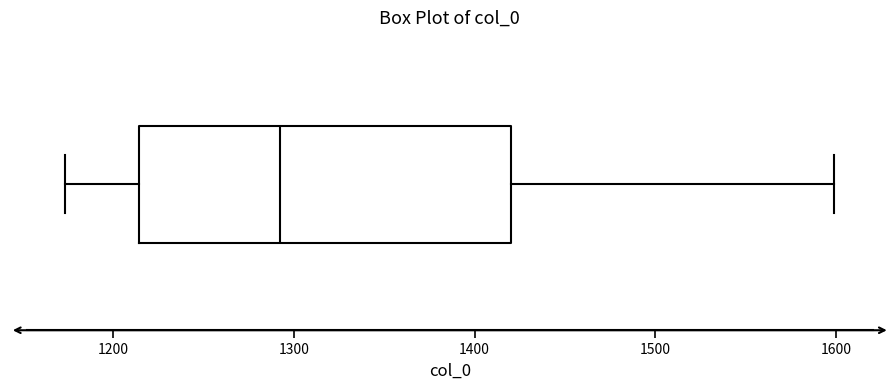

Read this box plot against the x-axis: the position of the median line, the range covered by the box, and the ends of both whiskers. The values are not printed on the chart, so give them approximately, as read against the axis.

median 1290, box 1210 to 1420, whiskers 1170 to 1600